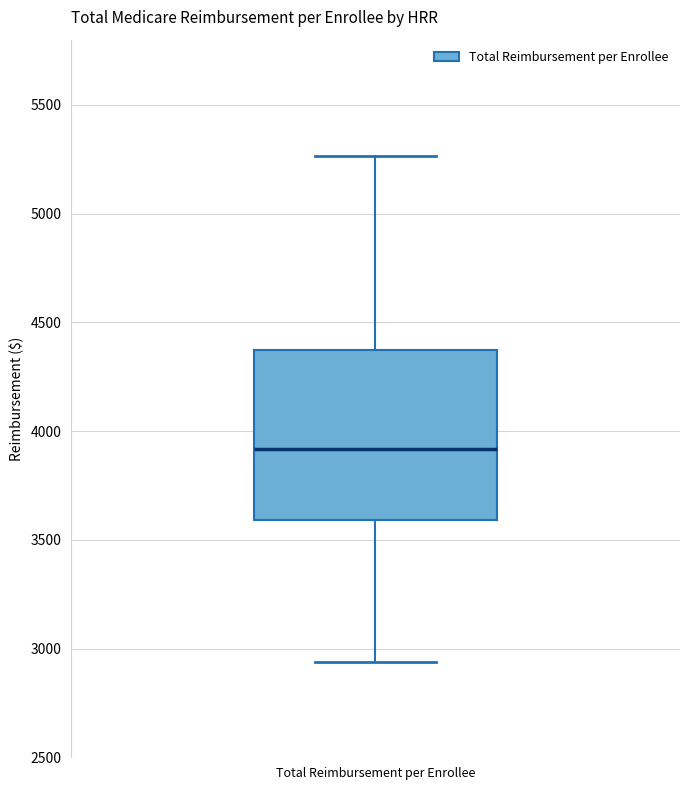

Read this box plot against the y-axis: the position of the median line, the range covered by the box, and the ends of both whiskers. The values are not printed on the chart, so give them approximately, as read against the axis.

median 3900, box 3600 to 4350, whiskers 2950 to 5250